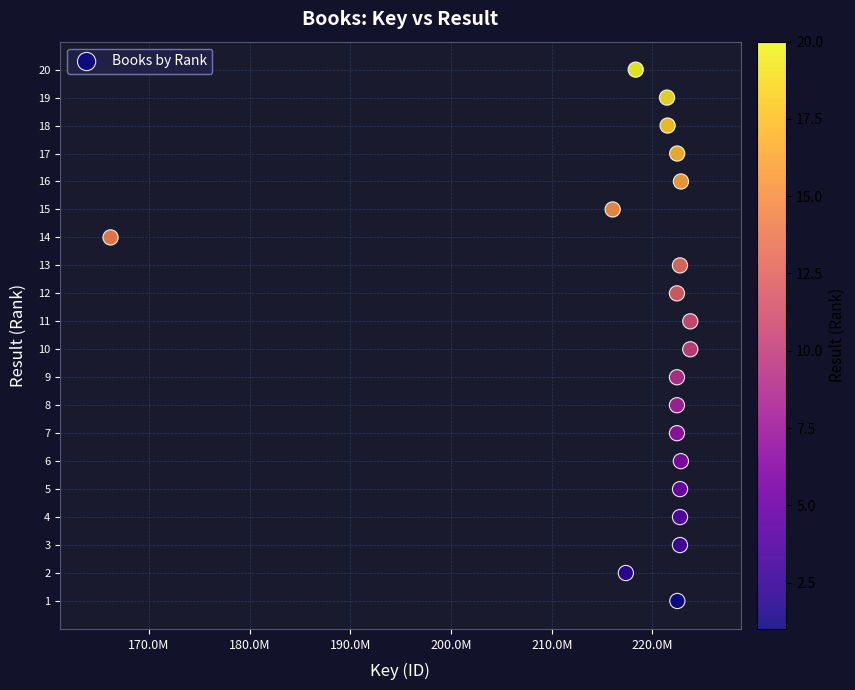

What is the range of Y values (max minus min)?

19